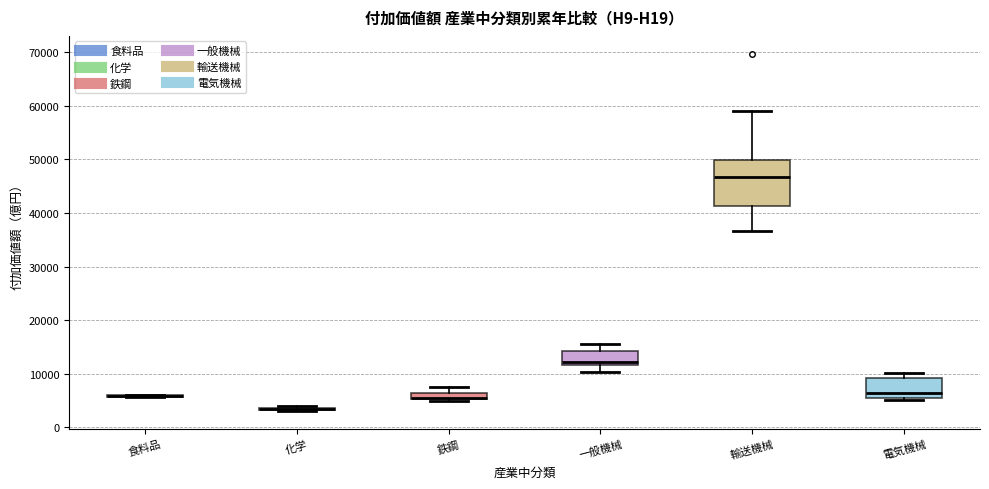

Comparing the boxes themselves (not the whiskers), which one is the tallest?

輸送機械